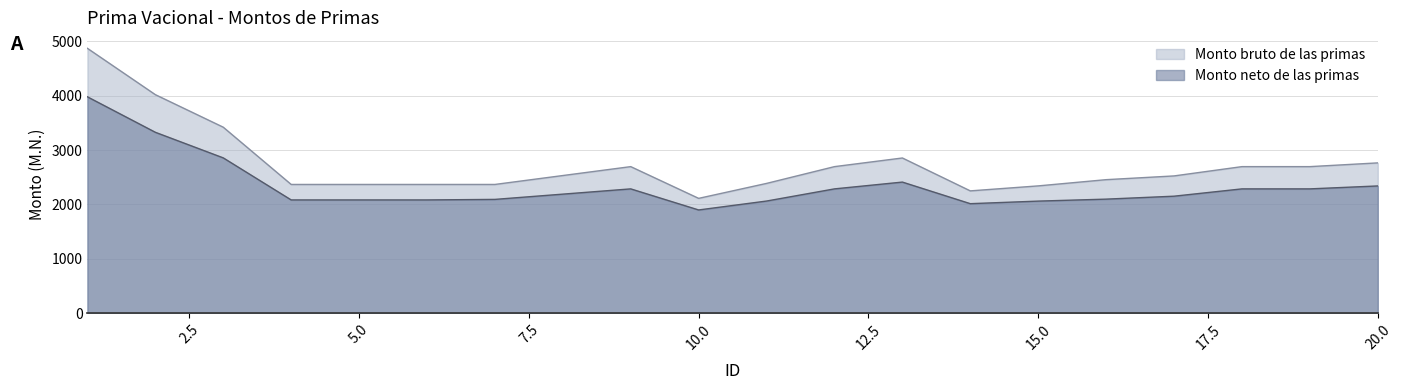

True or false: Monto bruto de las primas and Monto neto de las primas intersect in this chart.

False